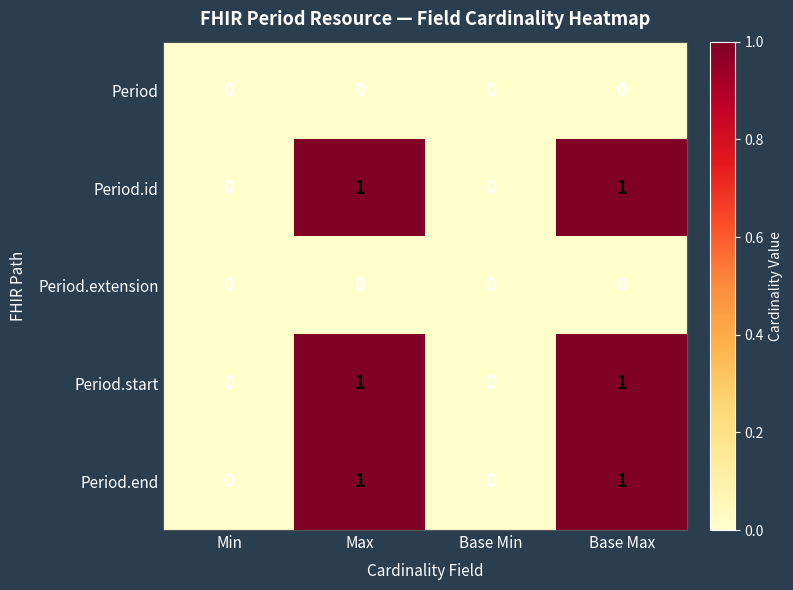

Is it true that Period equals 0 at Min?

True